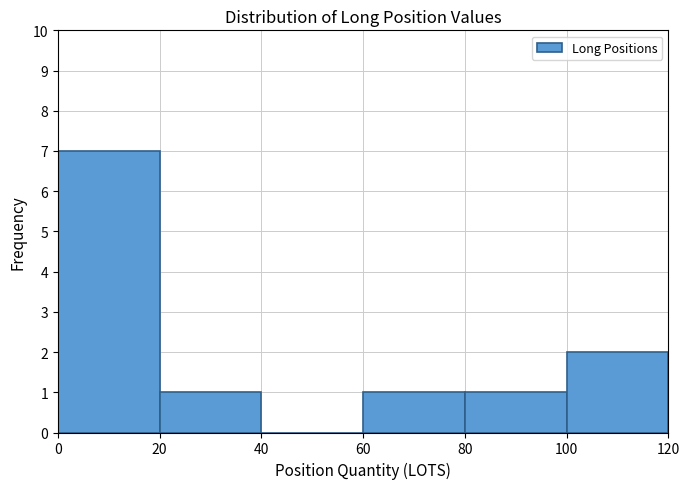

What is the height of the bar covering 0 to 20 on the x-axis? The values are not printed on the chart, so give them approximately, as read against the axis.

7